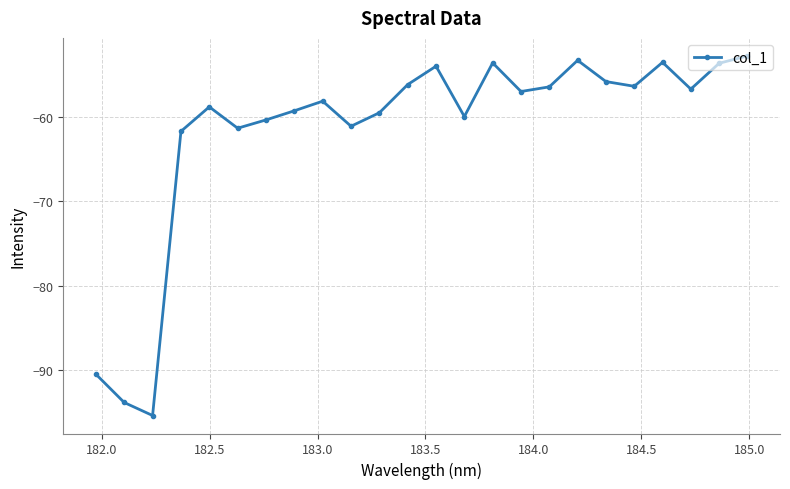

What is the greatest value displayed?

-52.8